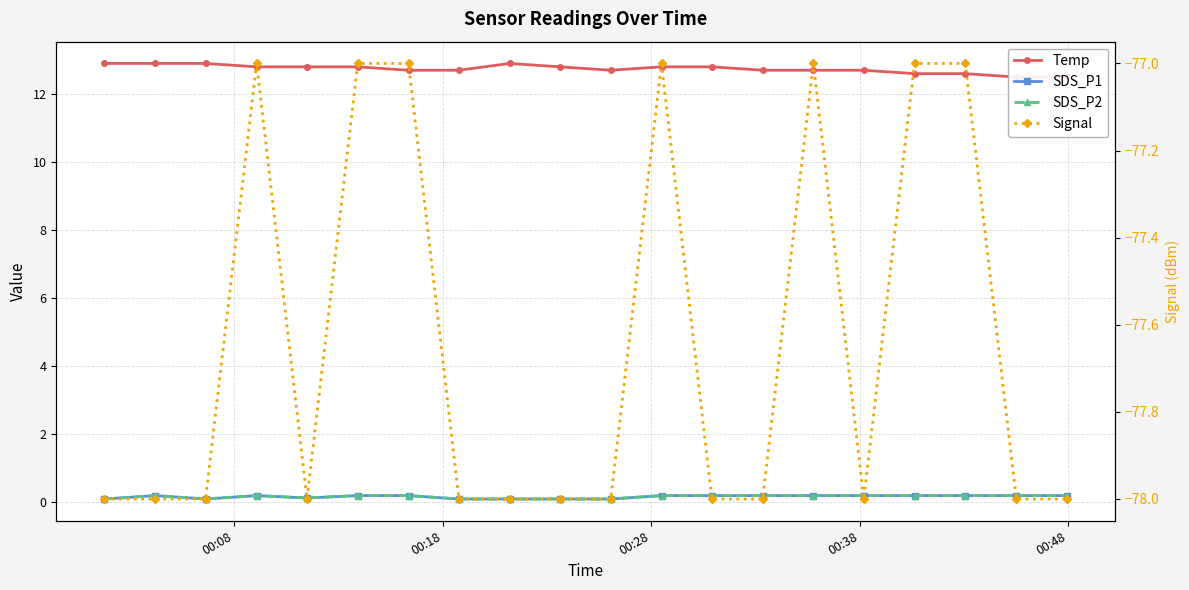

Reading right to left, what are all the values shown in this chart?

Temp: 12.5	12.5	12.6	12.6	12.7	12.7	12.7	12.8	12.8	12.7	12.8	12.9	12.7	12.7	12.8	12.8	12.8	12.9	12.9	12.9
SDS_P1: 0.2	0.2	0.2	0.2	0.2	0.2	0.2	0.2	0.2	0.1	0.1	0.1	0.1	0.2	0.2	0.1	0.2	0.1	0.2	0.1
SDS_P2: 0.2	0.2	0.2	0.2	0.2	0.2	0.2	0.2	0.2	0.1	0.1	0.1	0.1	0.2	0.2	0.1	0.2	0.1	0.2	0.1
Signal: -78.0	-78.0	-77.0	-77.0	-78.0	-77.0	-78.0	-78.0	-77.0	-78.0	-78.0	-78.0	-78.0	-77.0	-77.0	-78.0	-77.0	-78.0	-78.0	-78.0